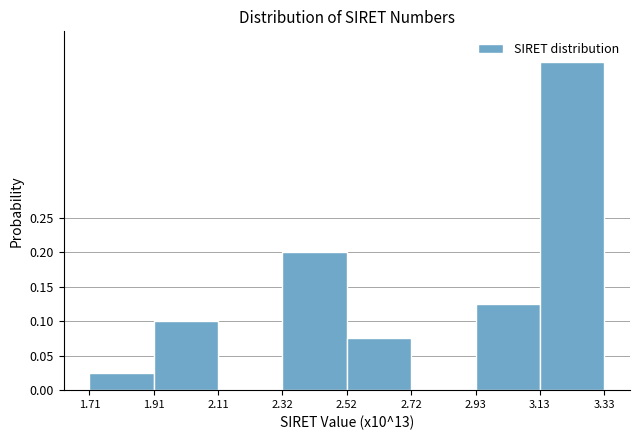

At which category does the chart reach its peak across all series?

3.13